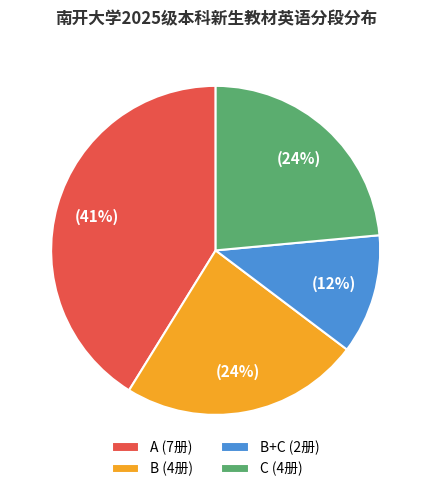

How many slices are in this pie chart?

4